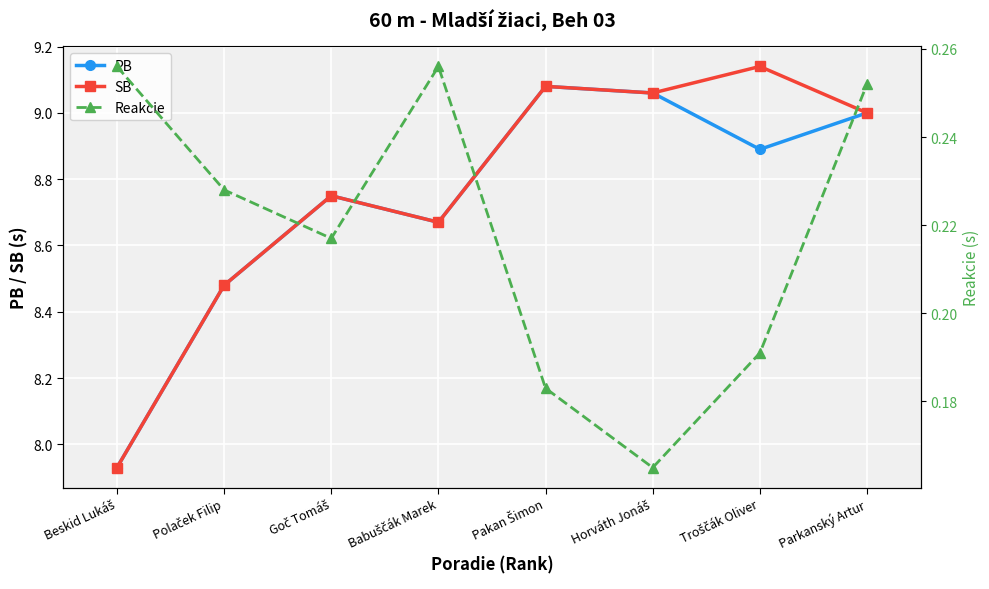

Between Beskid Lukáš and Goč Tomáš, which is larger?

Goč Tomáš